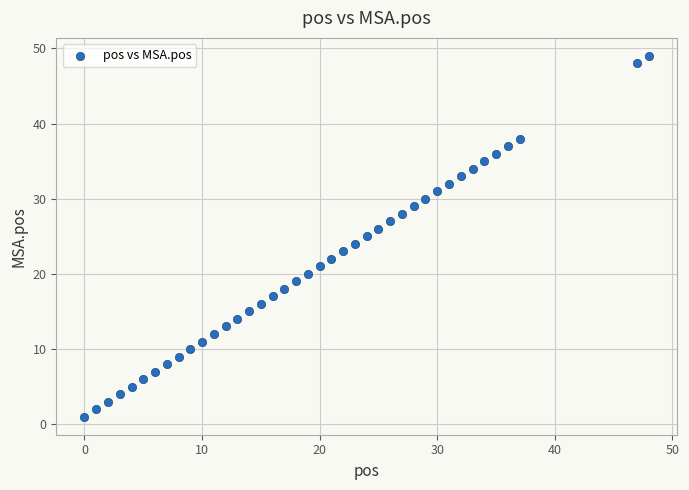

What is the range of Y values (max minus min)?

48